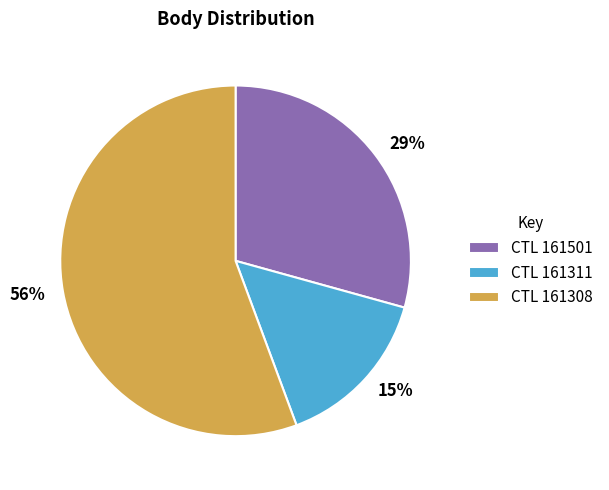

Is there any slice that represents more than half of the pie?

Yes